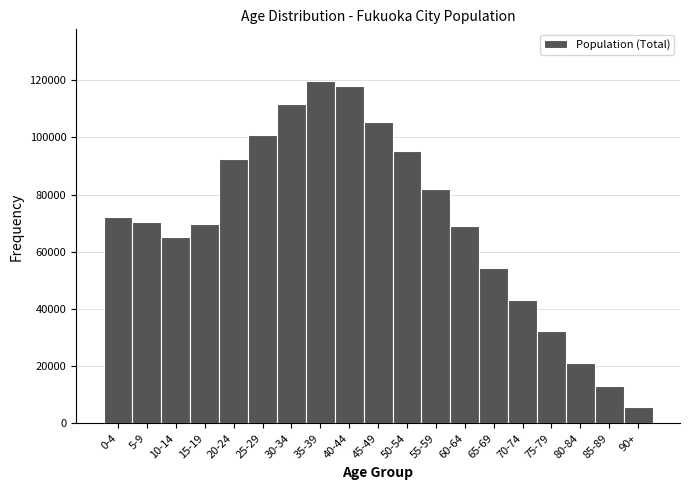

Reading right to left, what are all the values shown in this chart?

90+=5670	85-89=12890	80-84=21043	75-79=32156	70-74=43210	65-69=54321	60-64=68924	55-59=82143	50-54=95386	45-49=105437	40-44=118092	35-39=119850	30-34=111722	25-29=100842	20-24=92337	15-19=69763	10-14=65324	5-9=70328	0-4=72130